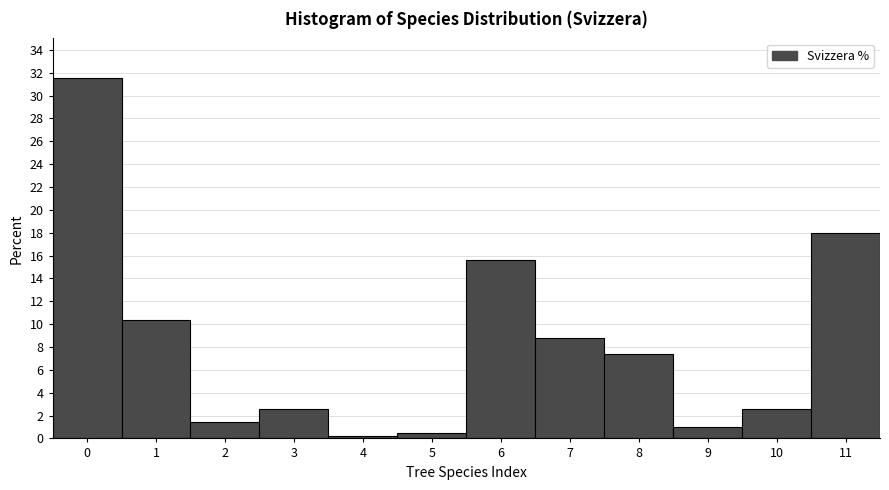

Which range on the x-axis has the tallest bar?

-0.5 to 0.5